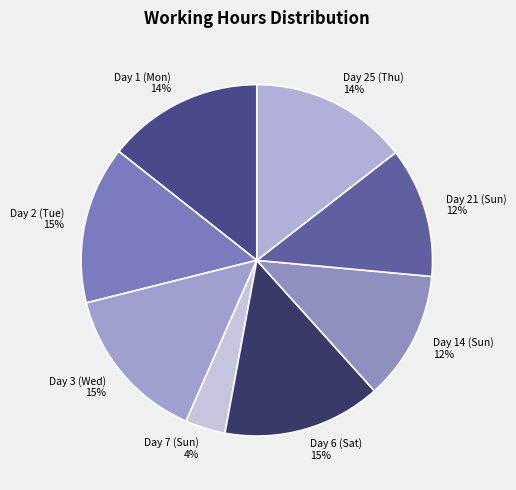

Is Day 1 (Mon) the majority of the pie?

No